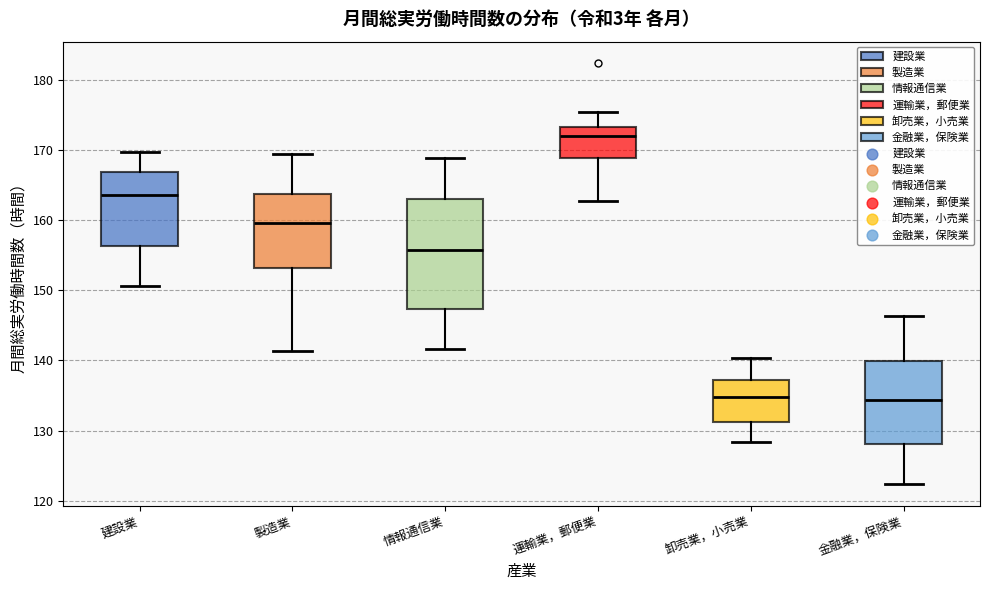

Which box's median line is the highest?

運輸業，郵便業